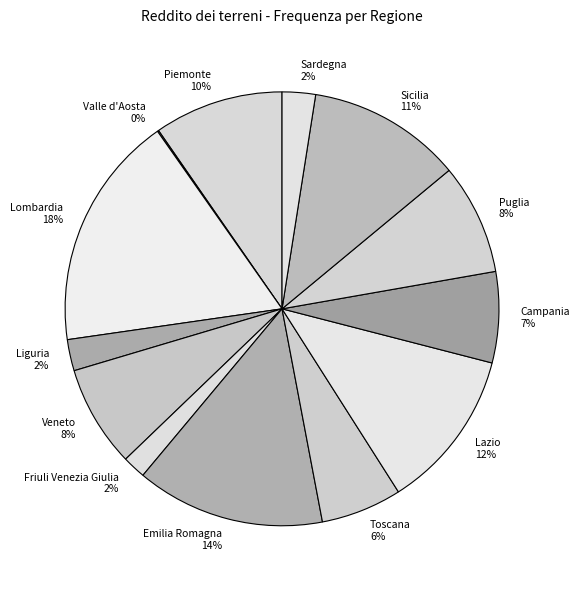

To the nearest percent, what portion does Liguria represent?

2%